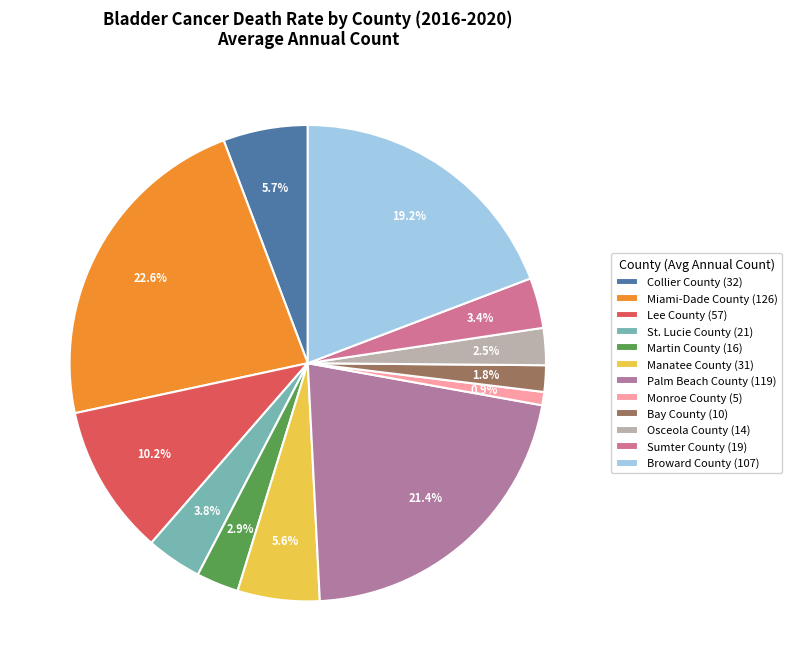

What is the change in value from Miami-Dade County to Broward County?

-19